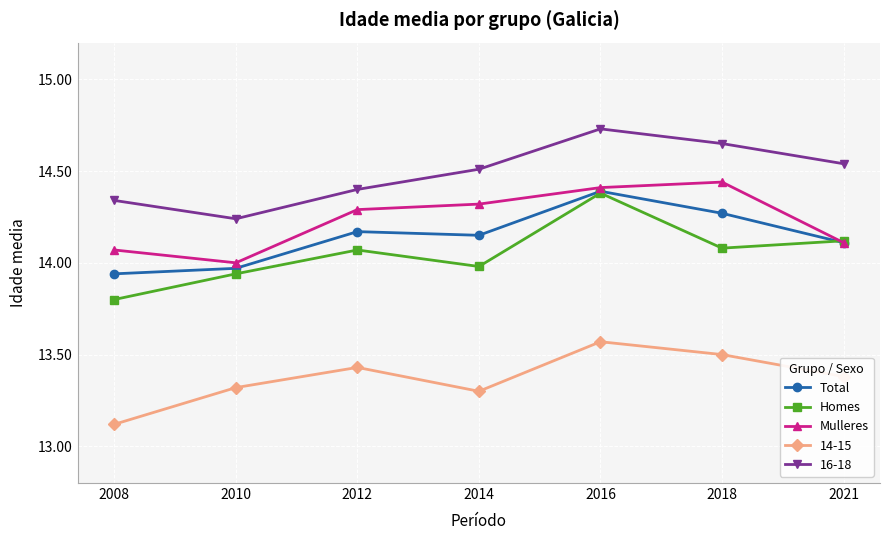

Which series changed the most between 2016 and 2018?

Homes